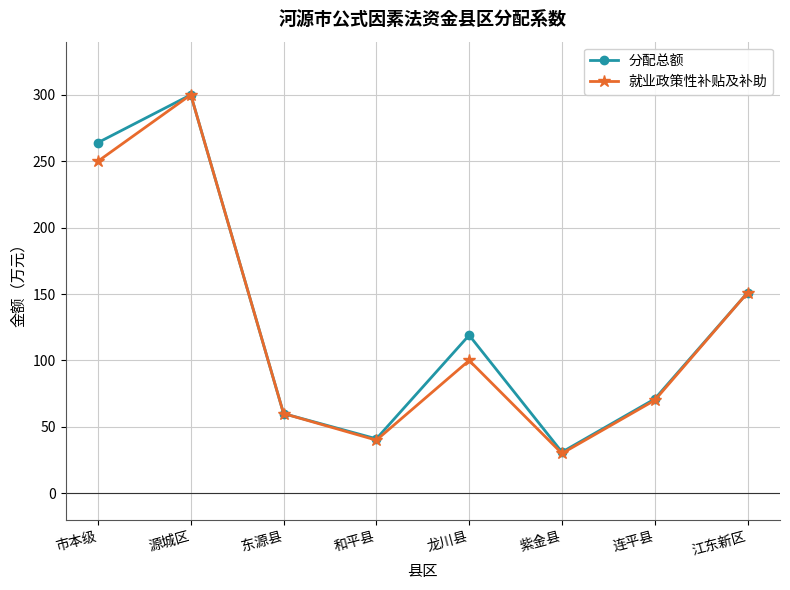

What is the average value of the 分配总额 series?

130